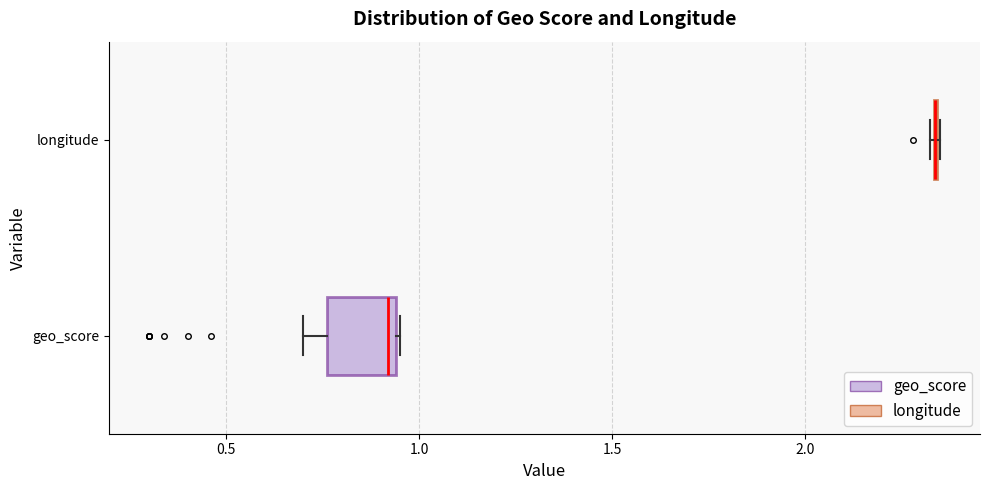

Reading bottom to top, transcribe this box plot: for each box, give where its median line is, the range the box spans, and where its two whiskers end, as read against the x-axis. The values are not printed on the chart, so give them approximately, as read against the axis.

geo_score: median 0.90, box 0.75 to 0.95, whiskers 0.70 to 0.95
longitude: box collapsed to a line at 2.35, whiskers 2.30 to 2.35